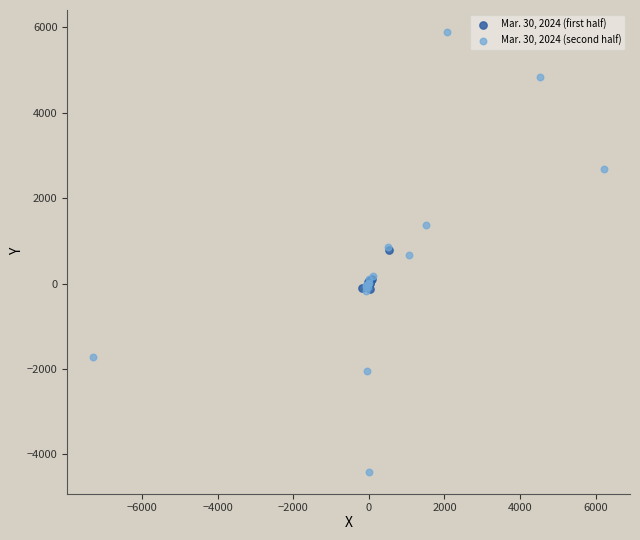

Which series has the widest spread of Y values?

Mar. 30, 2024 (second half)